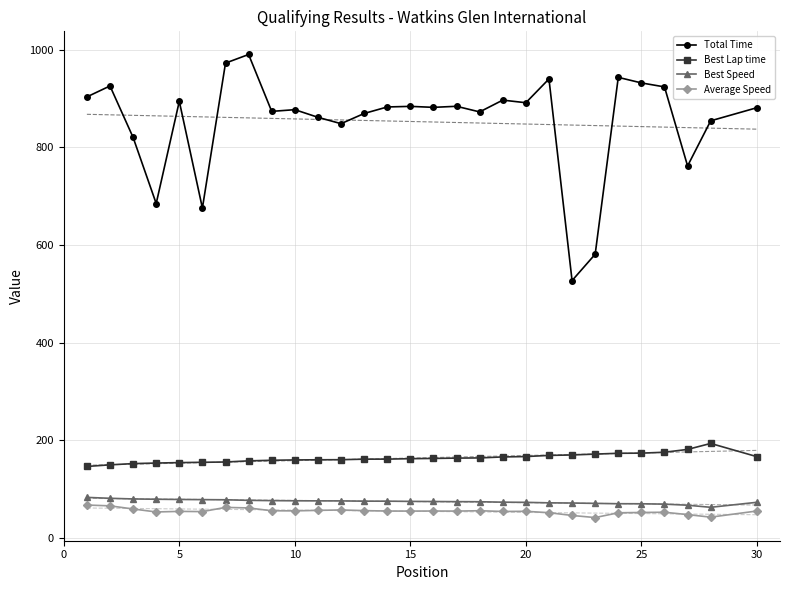

True or false: Best Lap time and Total Time intersect in this chart.

False